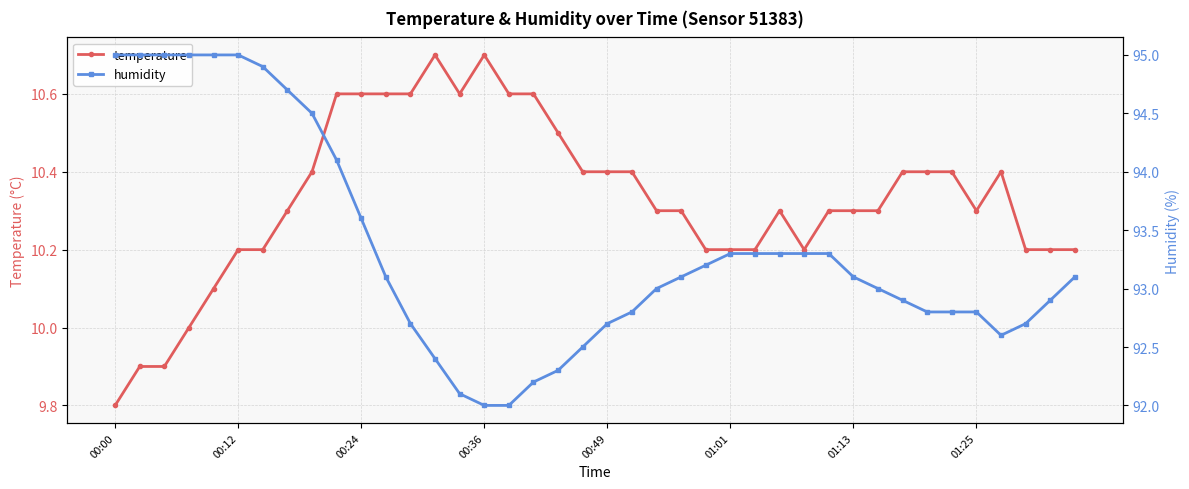

True or false: humidity has more than 2 points higher than both neighbors.

False